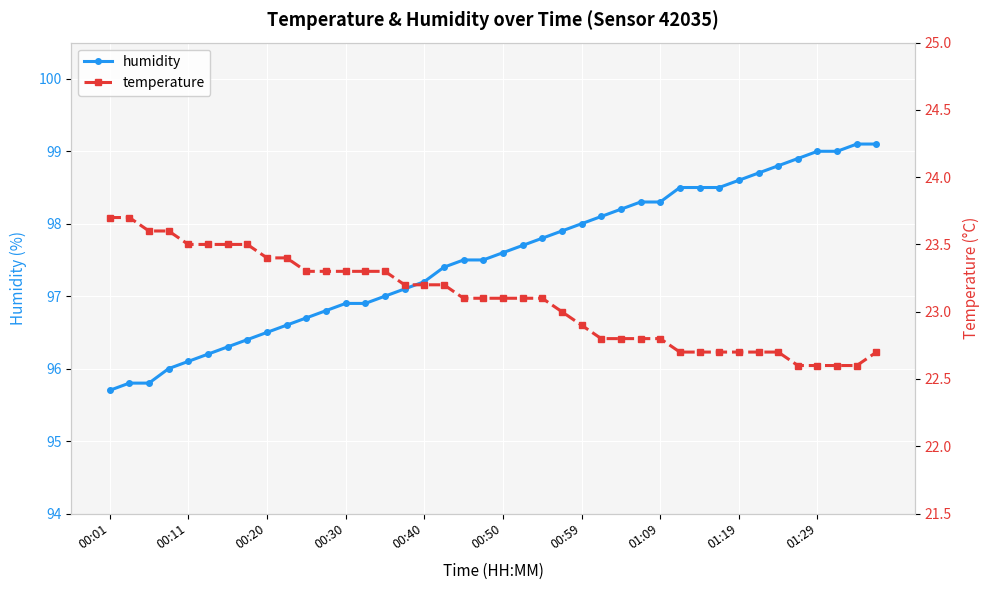

The value of humidity at 00:30 is 174.1. True or false?

False